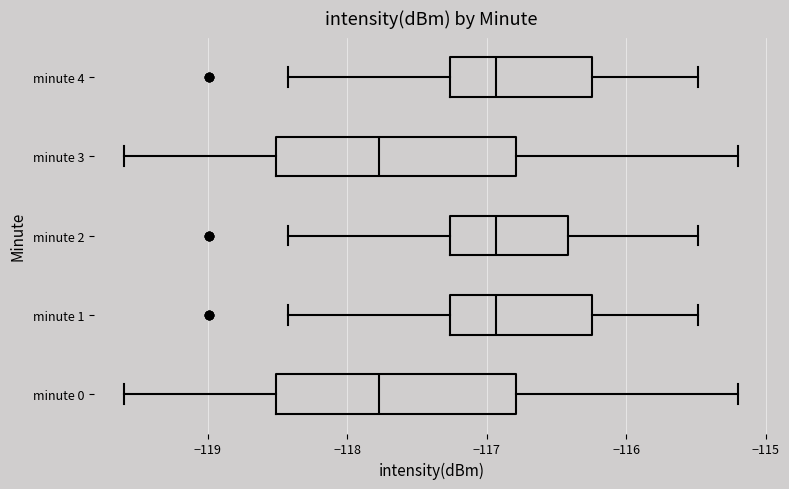

Where is the left edge of the box for minute 2 on the x-axis? The values are not printed on the chart, so give them approximately, as read against the axis.

-117.3